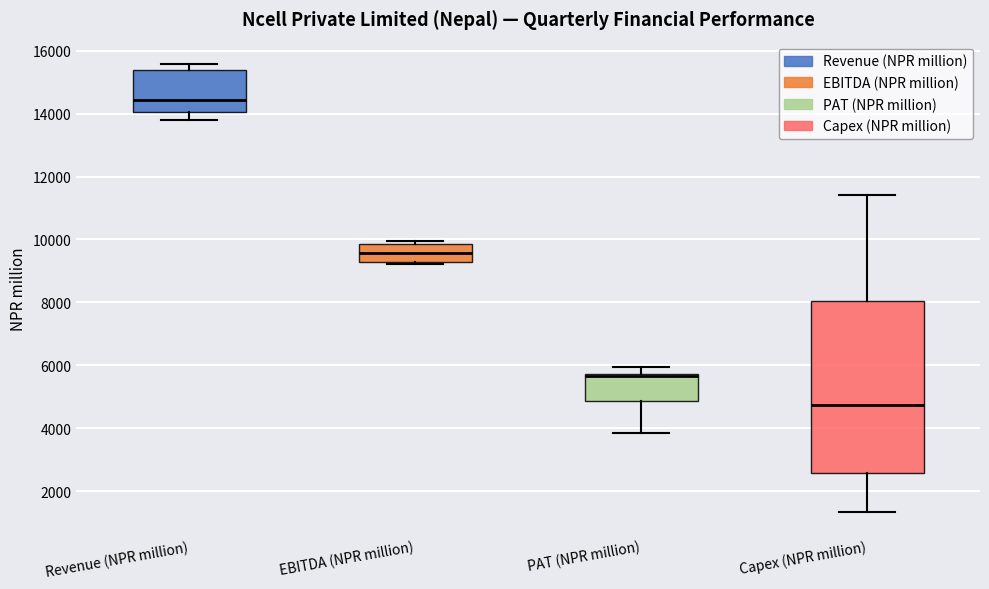

Reading left to right, read every box against the y-axis: the position of its median line, the range the box covers, and the ends of its whiskers. The values are not printed on the chart, so give them approximately, as read against the axis.

Revenue (NPR million): median 14400, box 14000 to 15400, whiskers 13800 to 15600
EBITDA (NPR million): median 9600, box 9200 to 9800, whiskers 9200 (just below the box's lower edge) to 10000
PAT (NPR million): median 5600 (drawn on the box's upper edge), box 4800 to 5800, whiskers 3800 to 6000
Capex (NPR million): median 4800, box 2600 to 8000, whiskers 1400 to 11400